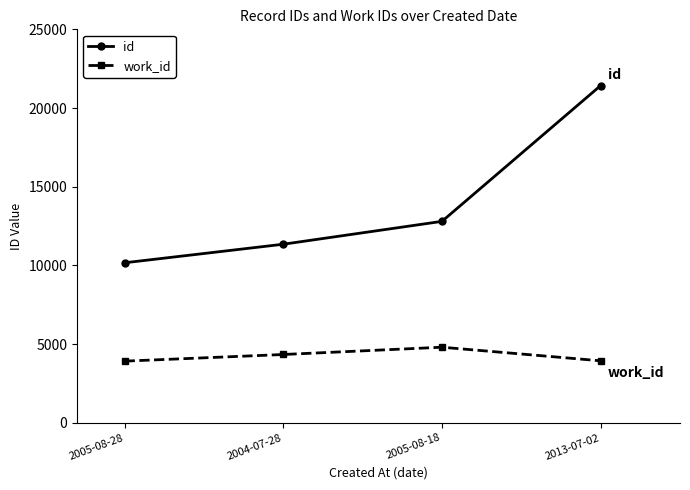

What is the highest value of the work_id series?

4802